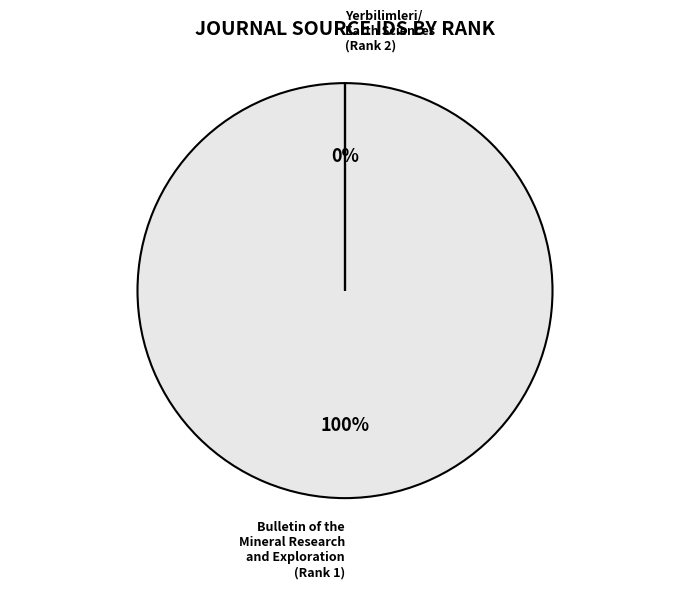

To the nearest percent, what is the average slice percentage?

50%